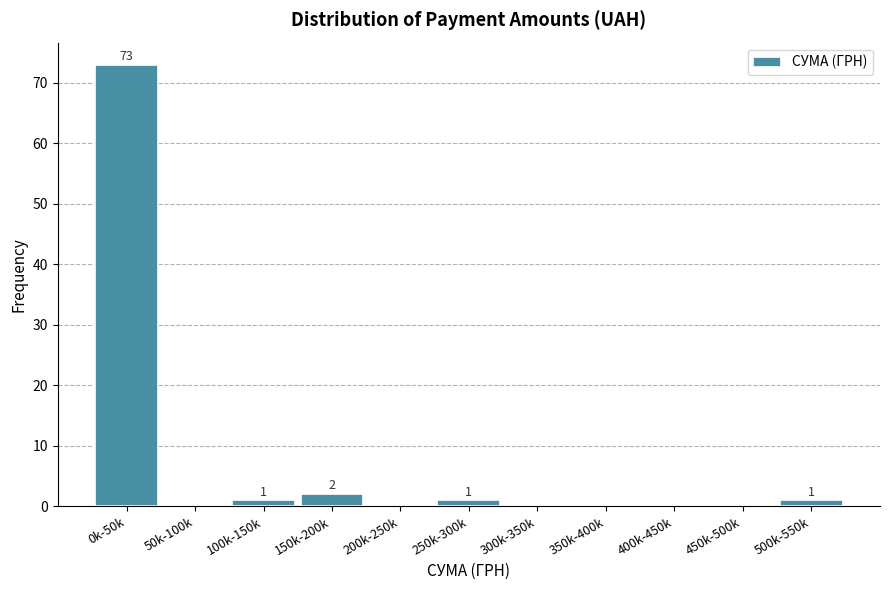

Reading left to right, list all the values displayed in this chart.

0k-50k=73	50k-100k=0	100k-150k=1	150k-200k=2	200k-250k=0	250k-300k=1	300k-350k=0	350k-400k=0	400k-450k=0	450k-500k=0	500k-550k=1